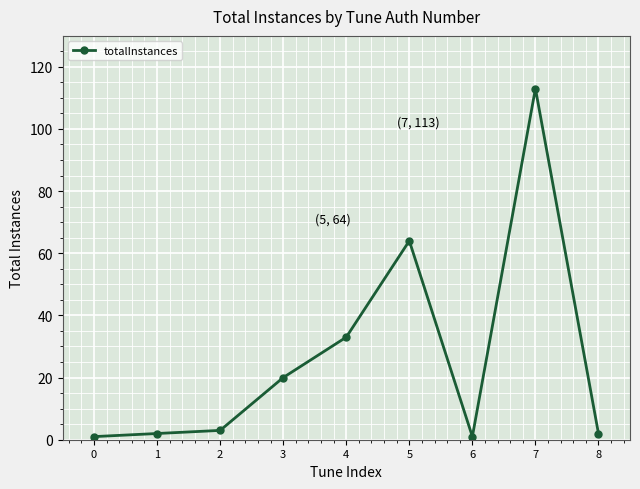

The value at 7 is 113. True or false?

True